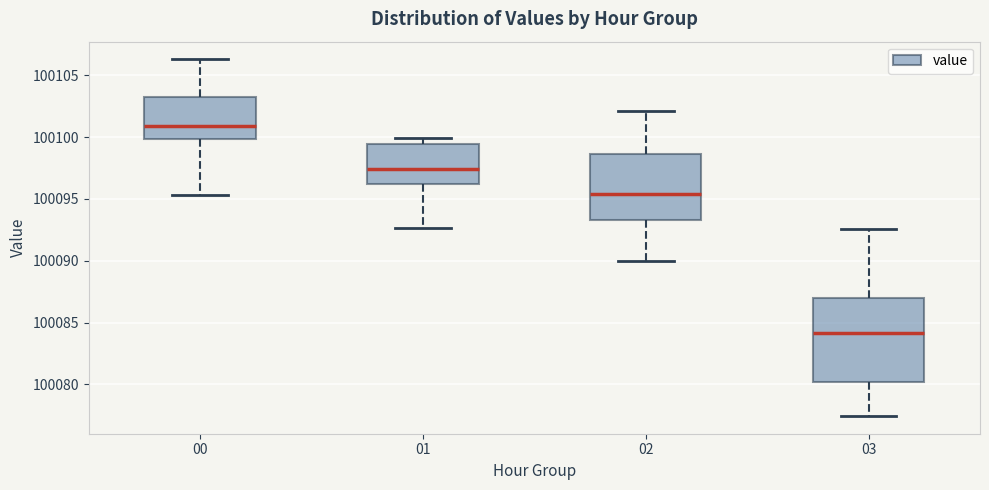

Reading left to right, transcribe this box plot: for each box, give where its median line is, the range the box spans, and where its two whiskers end, as read against the y-axis. The values are not printed on the chart, so give them approximately, as read against the axis.

00: median 100101.0, box 100100.0 to 100103.5, whiskers 100095.5 to 100106.5
01: median 100097.5, box 100096.0 to 100099.5, whiskers 100092.5 to 100100.0
02: median 100095.5, box 100093.5 to 100098.5, whiskers 100090.0 to 100102.0
03: median 100084.0, box 100080.0 to 100087.0, whiskers 100077.5 to 100092.5